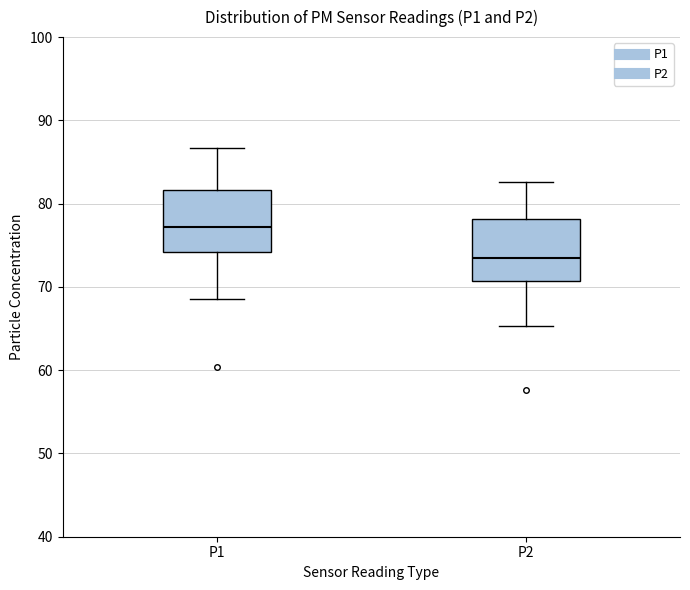

Reading left to right, read every box against the y-axis: the position of its median line, the range the box covers, and the ends of its whiskers. The values are not printed on the chart, so give them approximately, as read against the axis.

P1: median 77, box 74 to 82, whiskers 69 to 87
P2: median 73, box 71 to 78, whiskers 65 to 83